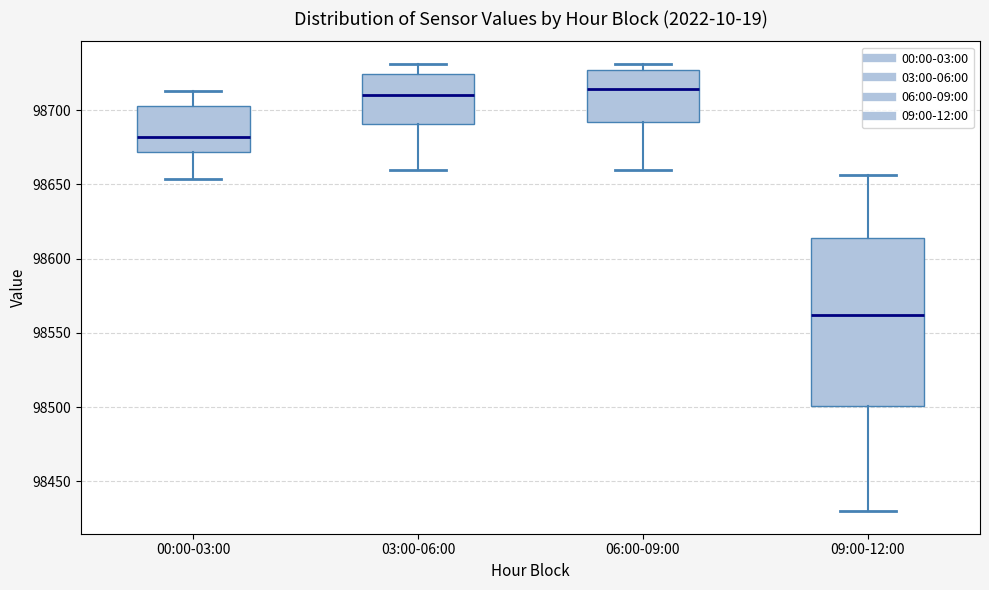

Reading left to right, read every box against the y-axis: the position of its median line, the range the box covers, and the ends of its whiskers. The values are not printed on the chart, so give them approximately, as read against the axis.

00:00-03:00: median 98680, box 98670 to 98705, whiskers 98655 to 98715
03:00-06:00: median 98710, box 98690 to 98725, whiskers 98660 to 98730
06:00-09:00: median 98715, box 98690 to 98725, whiskers 98660 to 98730
09:00-12:00: median 98560, box 98500 to 98615, whiskers 98430 to 98655